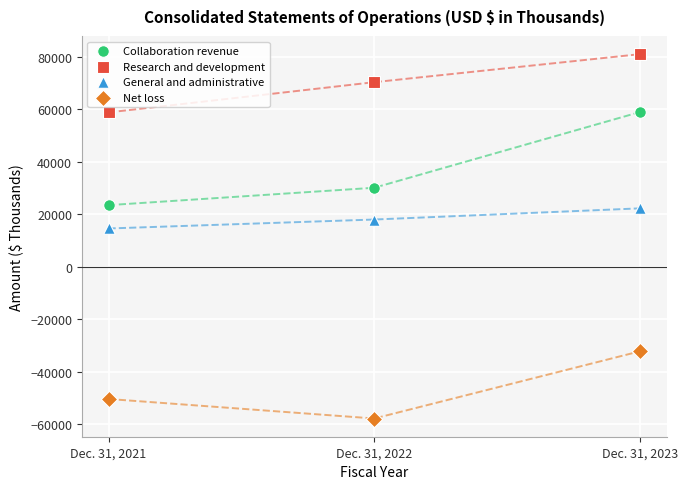

Which series reaches the maximum Y coordinate?

Research and development